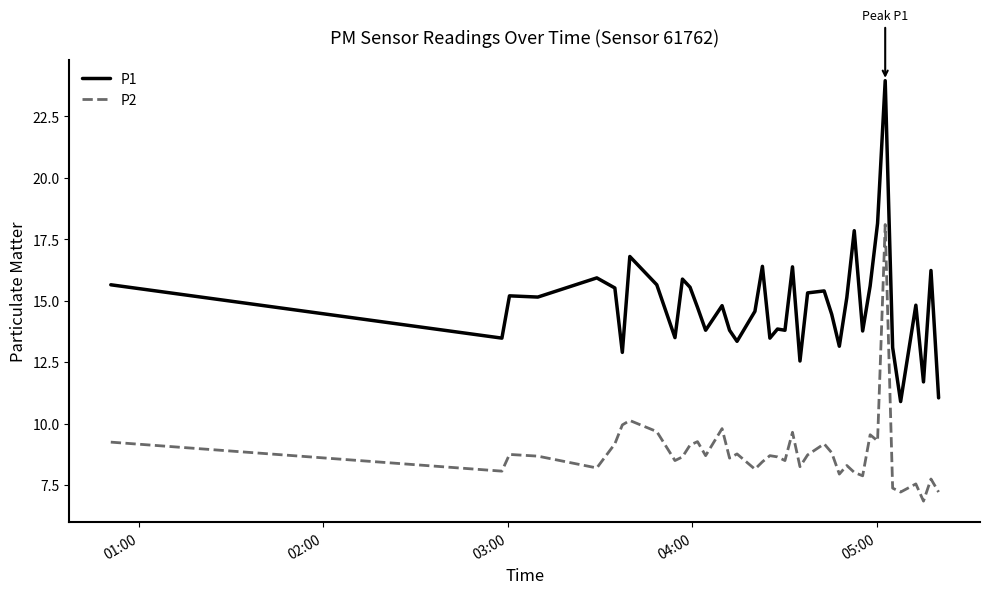

Which series has the largest total across all categories?

P1